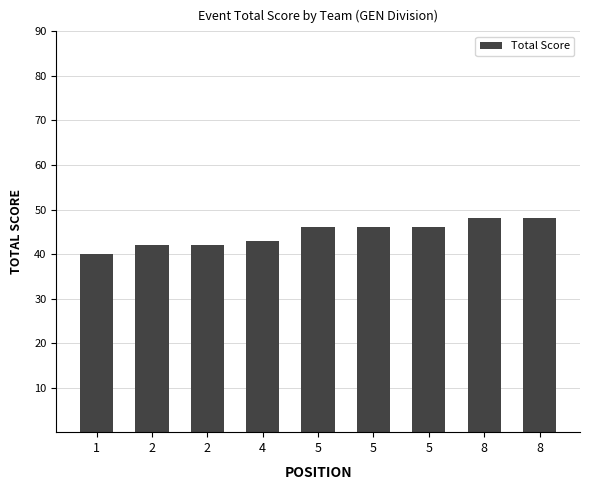

How many bars are there in total?

9